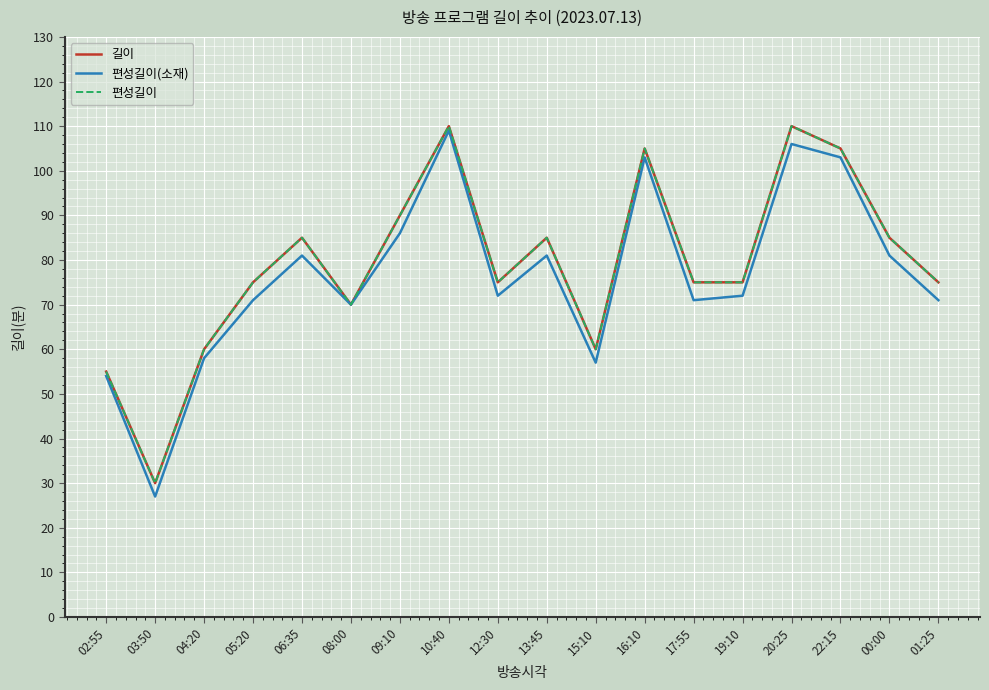

Is this an area chart (filled region under the line)?

No